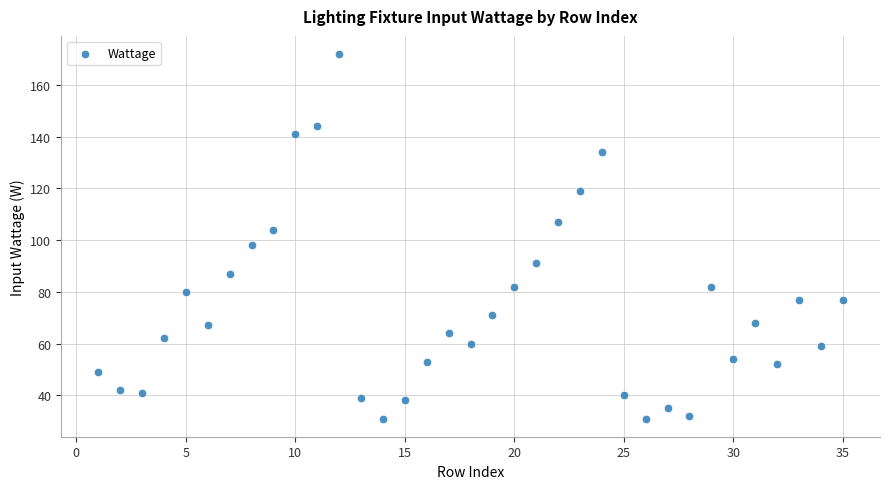

What is the range of X values (max minus min)?

34